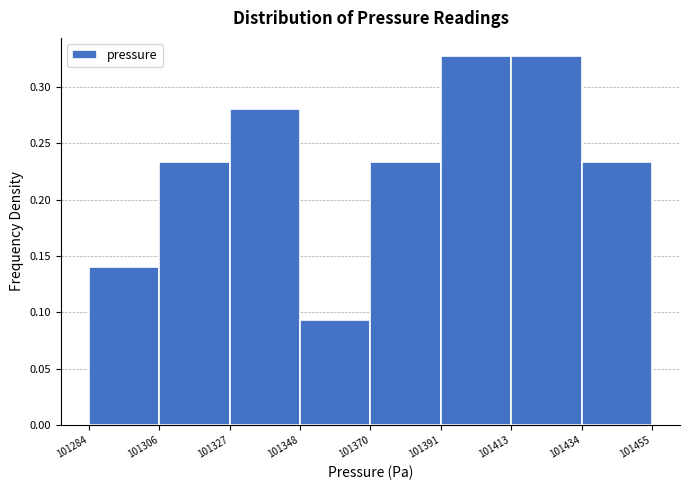

What is the height of the bar covering 101391 to 101413 on the x-axis? The values are not printed on the chart, so give them approximately, as read against the axis.

0.325